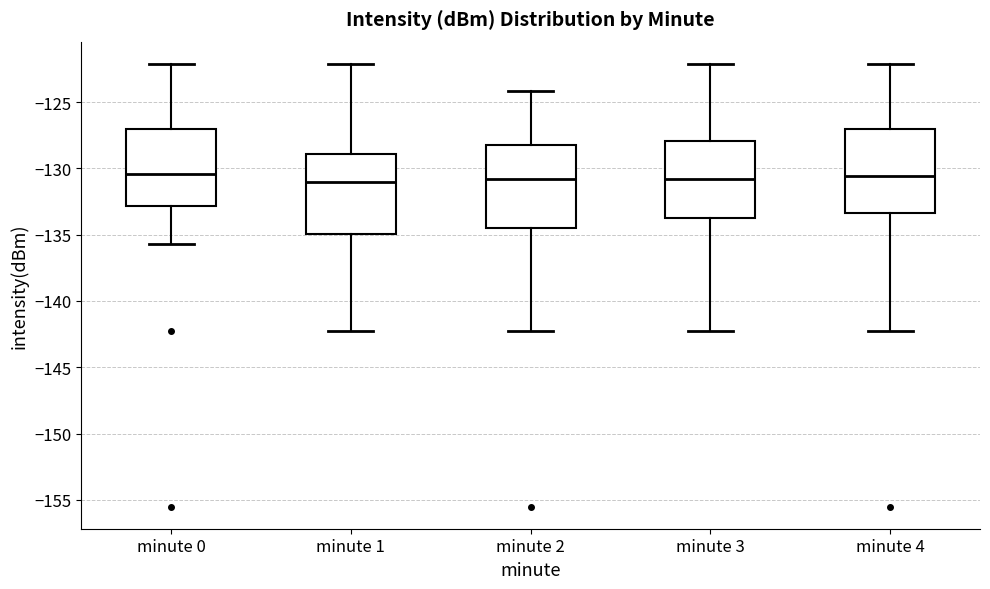

Reading left to right, read every box against the y-axis: the position of its median line, the range the box covers, and the ends of its whiskers. The values are not printed on the chart, so give them approximately, as read against the axis.

minute 0: median -130.5, box -133.0 to -127.0, whiskers -135.5 to -122.0
minute 1: median -131.0, box -135.0 to -129.0, whiskers -142.0 to -122.0
minute 2: median -131.0, box -134.5 to -128.0, whiskers -142.0 to -124.0
minute 3: median -131.0, box -133.5 to -128.0, whiskers -142.0 to -122.0
minute 4: median -130.5, box -133.5 to -127.0, whiskers -142.0 to -122.0